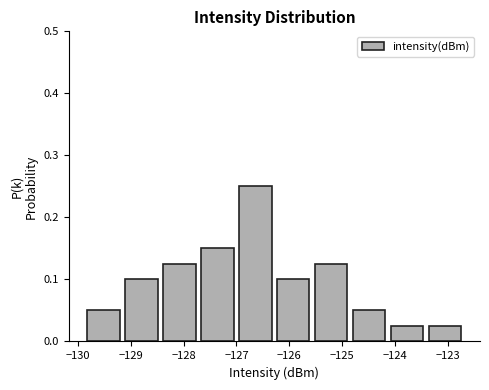

Which range on the x-axis has the tallest bar?

-127.0 to -126.3